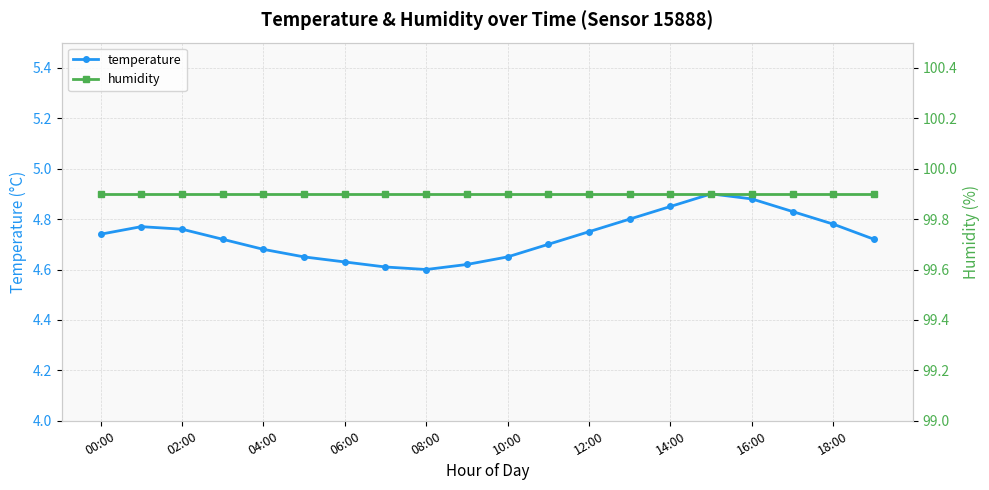

Reading left to right, list all the values displayed in this chart.

temperature: 4.7	4.8	4.8	4.7	4.7	4.7	4.6	4.6	4.6	4.6	4.7	4.7	4.8	4.8	4.8	4.9	4.9	4.8	4.8	4.7
humidity: 99.9	99.9	99.9	99.9	99.9	99.9	99.9	99.9	99.9	99.9	99.9	99.9	99.9	99.9	99.9	99.9	99.9	99.9	99.9	99.9